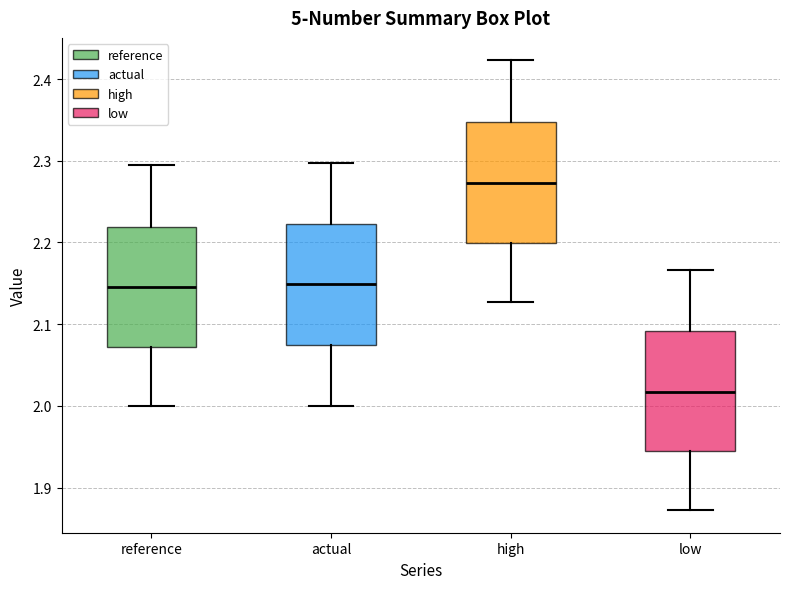

Which box has the lowest median line?

low